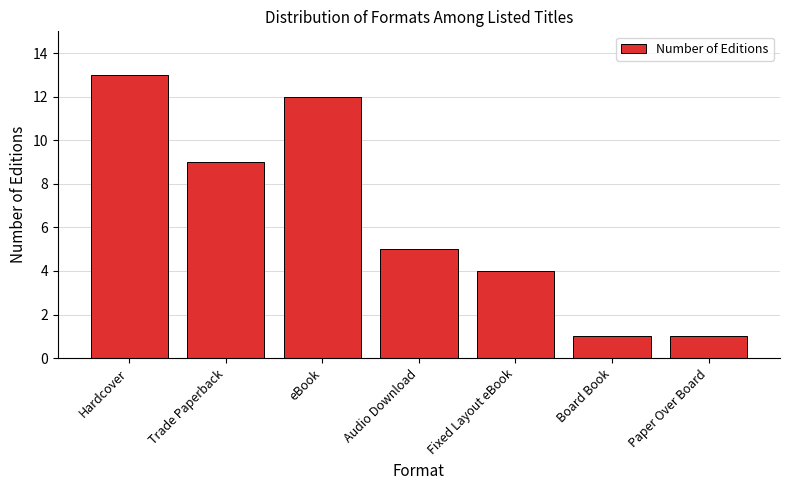

Reading right to left, list all the values displayed in this chart.

1	1	4	5	12	9	13